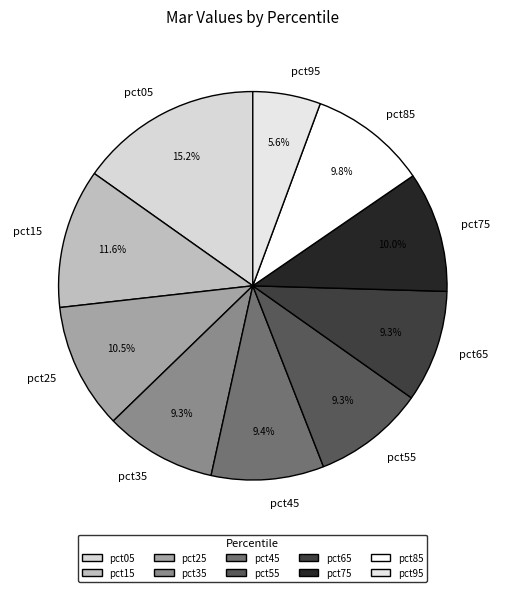

To the nearest percent, what is the combined percentage of pct75 and pct15?

22%